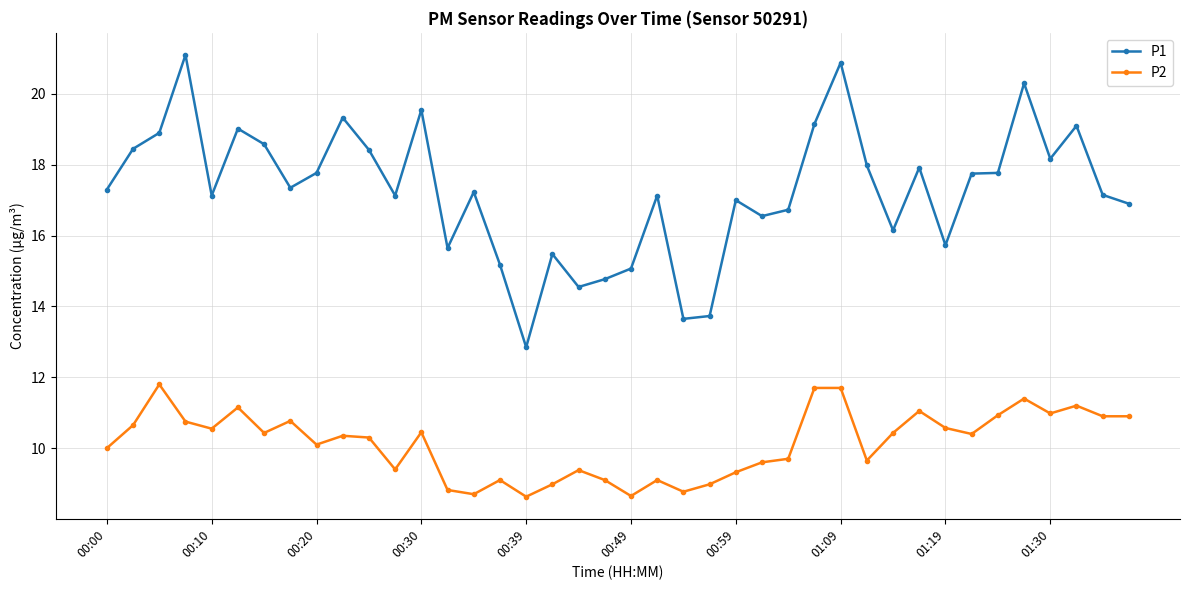

What is the lowest value of the P2 series?

8.6